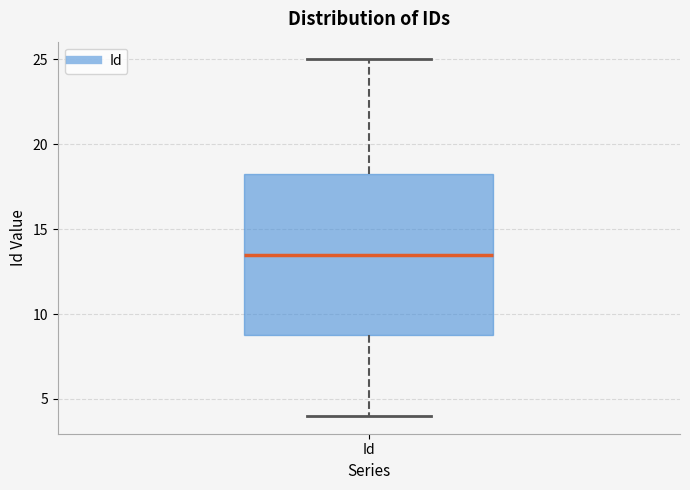

Read this box plot against the y-axis: the position of the median line, the range covered by the box, and the ends of both whiskers. The values are not printed on the chart, so give them approximately, as read against the axis.

median 13.5, box 9.0 to 18.5, whiskers 4.0 to 25.0